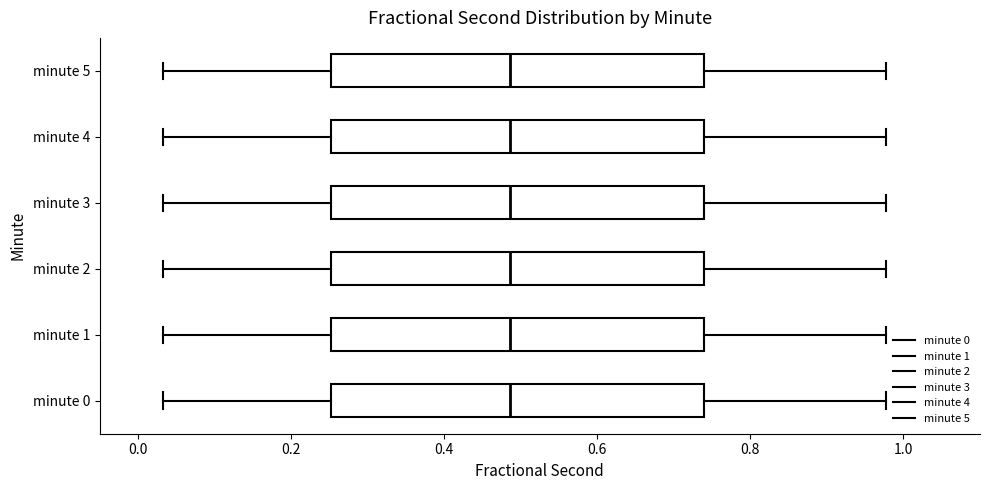

Where is the right edge of the box for minute 3 on the x-axis? The values are not printed on the chart, so give them approximately, as read against the axis.

0.74